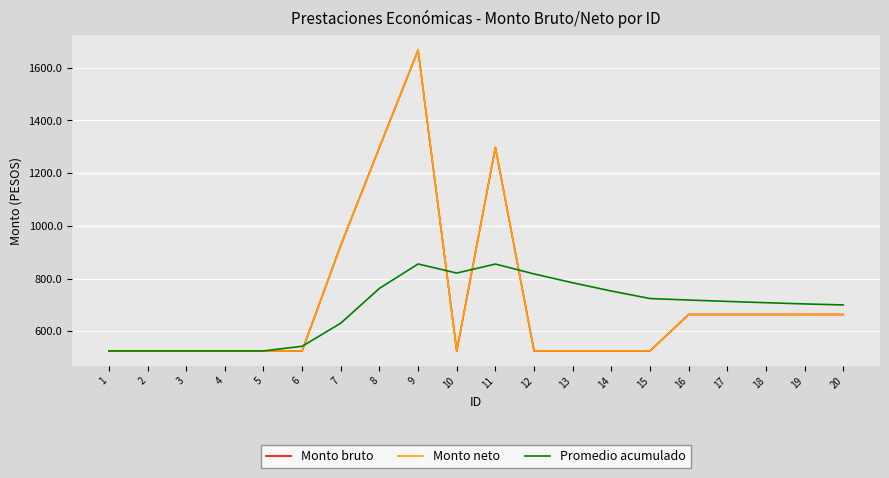

Does the chart display data point markers on the line(s)?

No